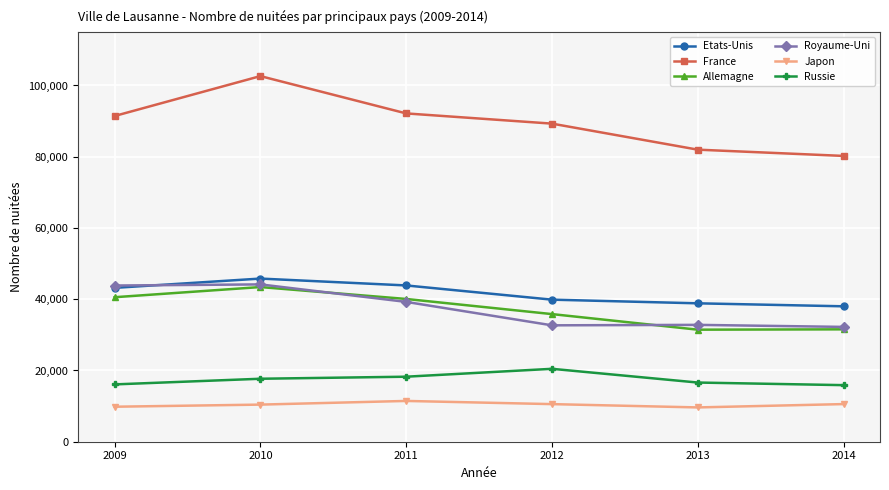

How many interior local peaks does the Allemagne series have?

1